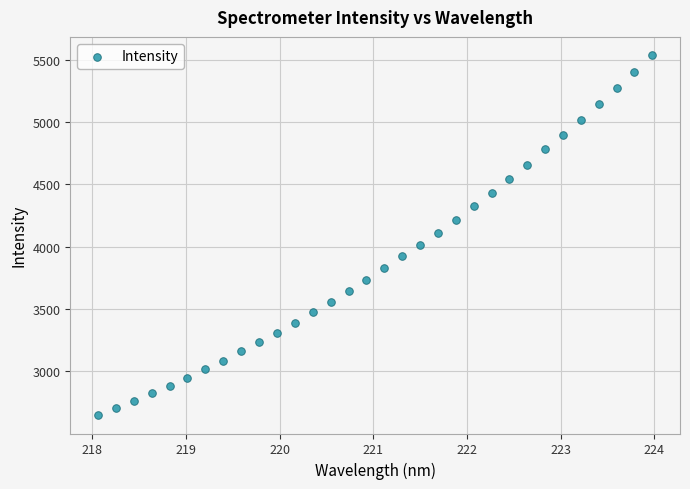

What is the range of X values (max minus min)?

5.9